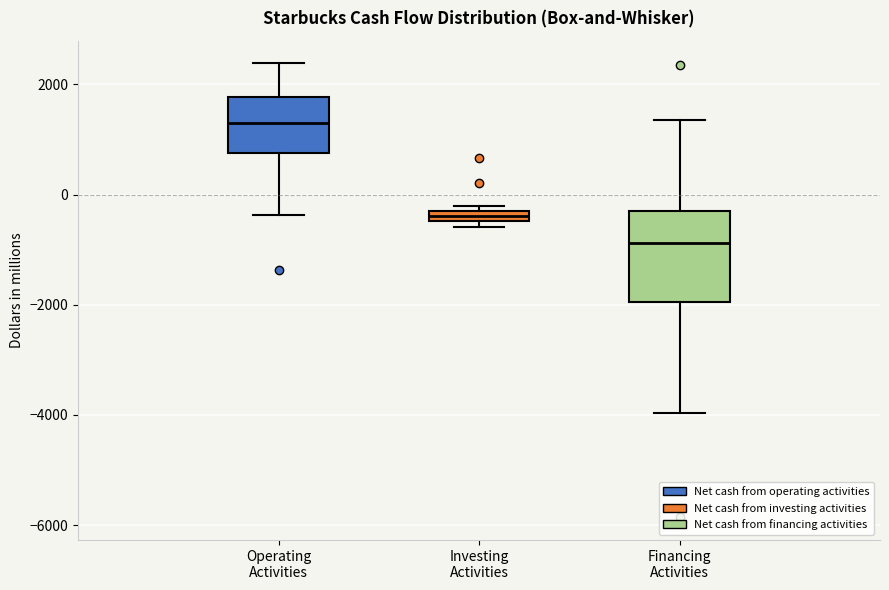

Which box's median line is the lowest?

Financing Activities